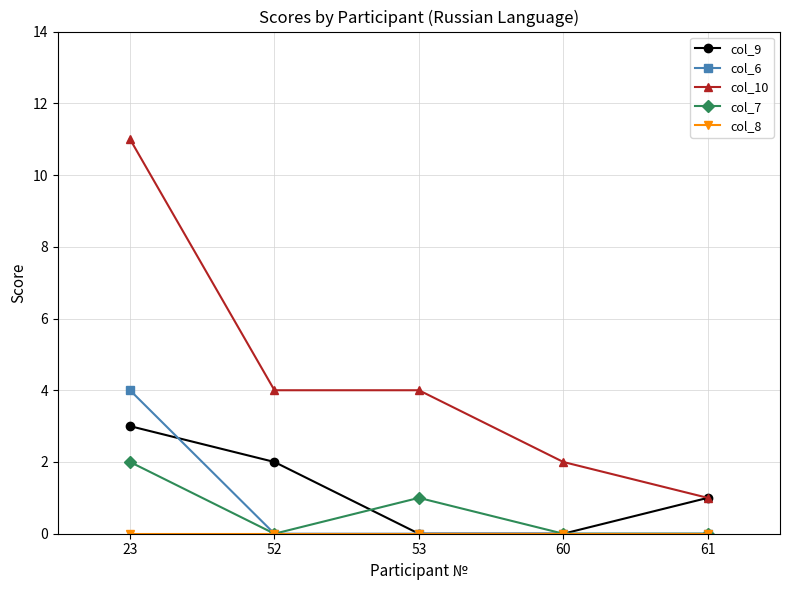

What is the maximum value for col_9?

3